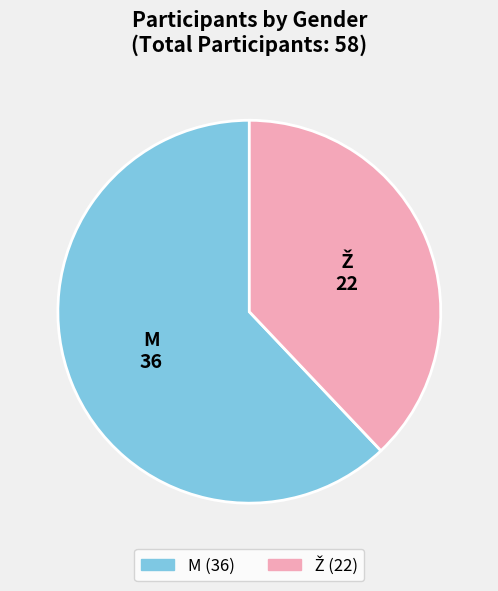

Is it true that M is 70% of the pie?

False